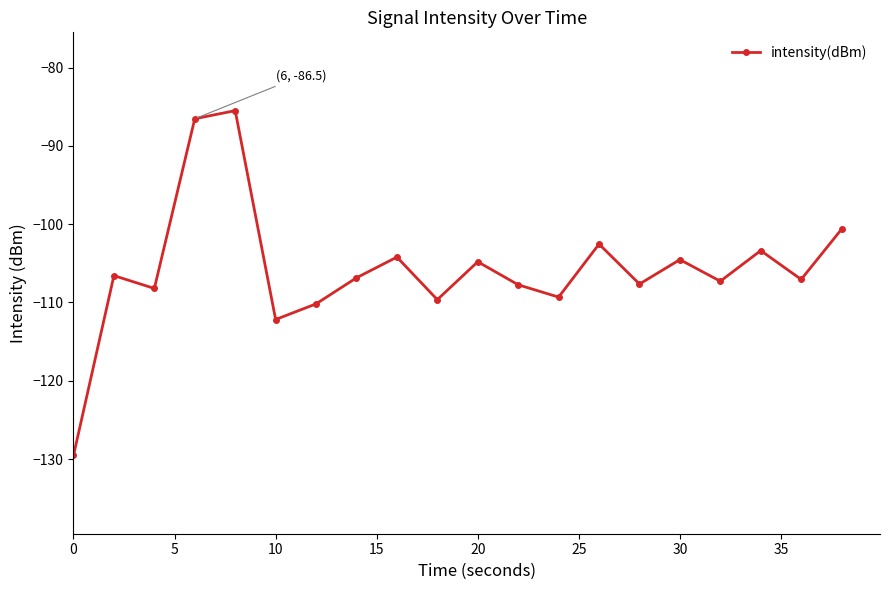

What is the sum of all values?

-2114.3